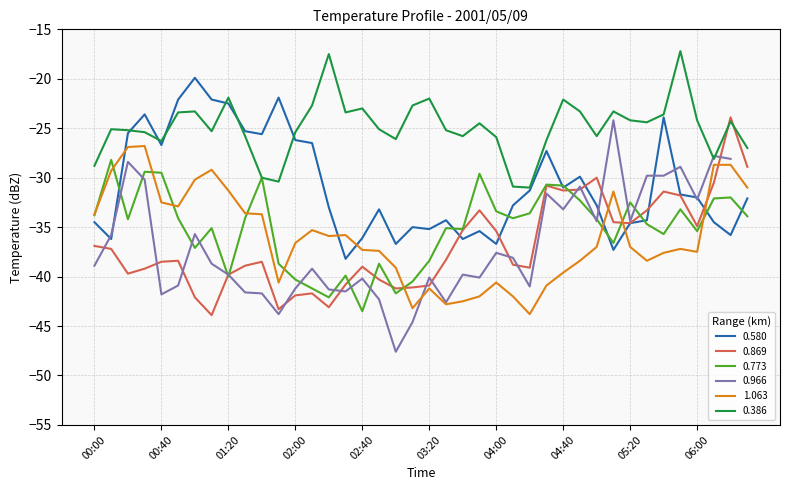

At which label does 0.773 first exceed -34?

00:00